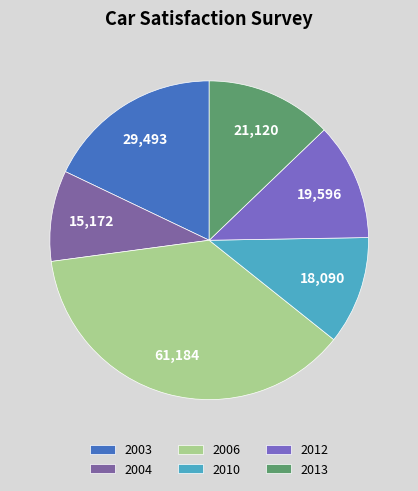

Count the number of slices in the pie.

6